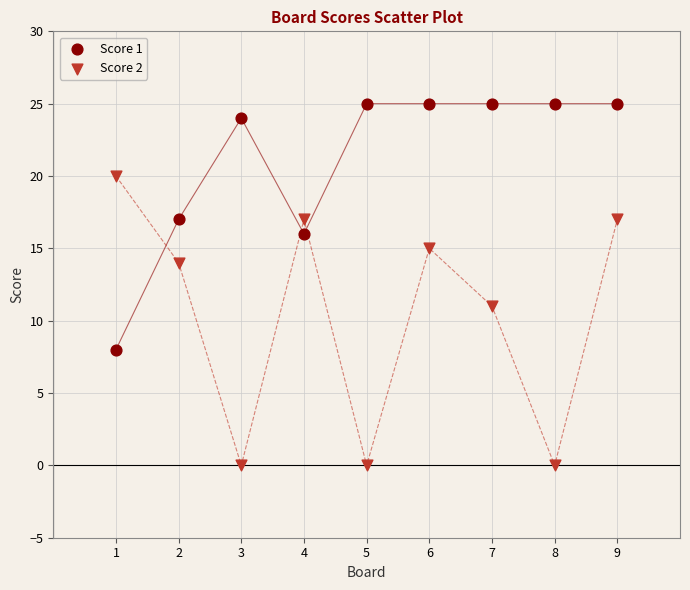

Which series has the largest Y range (max minus min)?

Score 2